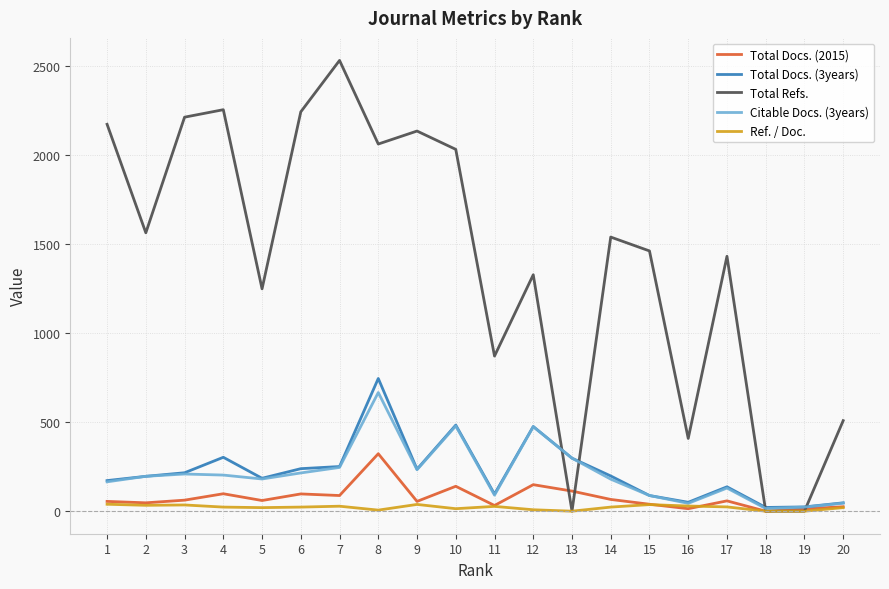

How many categories are shown in the chart?

20